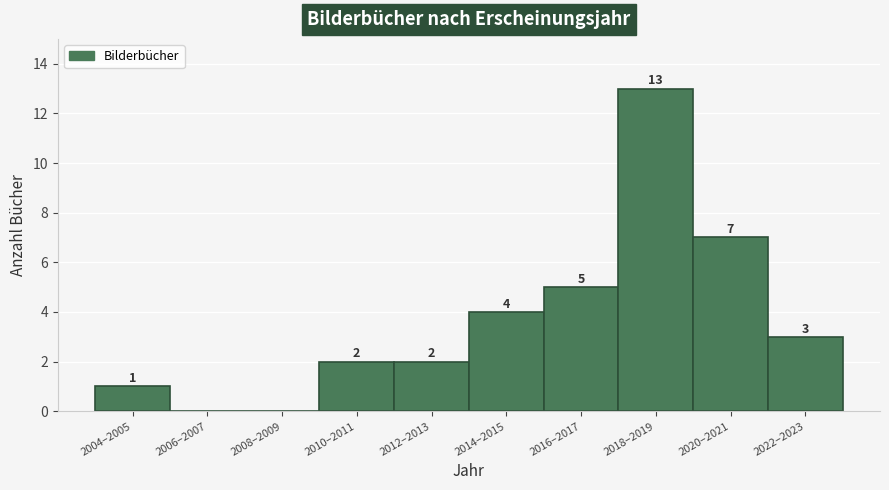

Reading right to left, extract all data points from this chart.

2022–2023=3	2020–2021=7	2018–2019=13	2016–2017=5	2014–2015=4	2012–2013=2	2010–2011=2	2008–2009=0	2006–2007=0	2004–2005=1